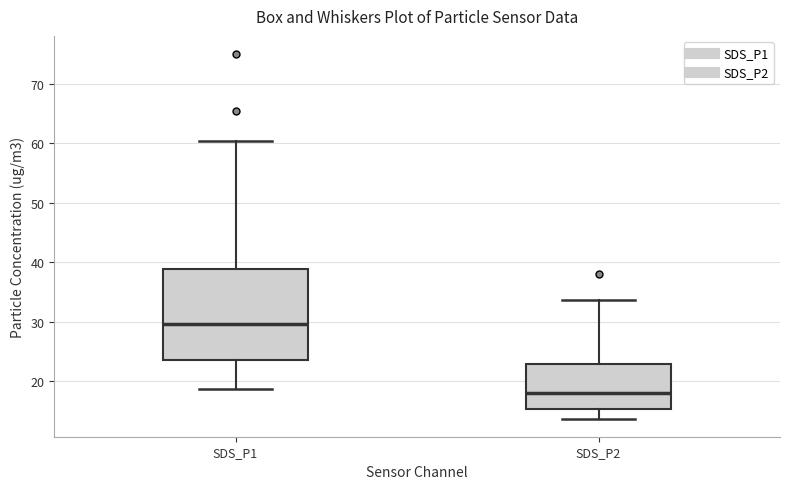

Comparing the boxes themselves (not the whiskers), which one is the tallest?

SDS_P1